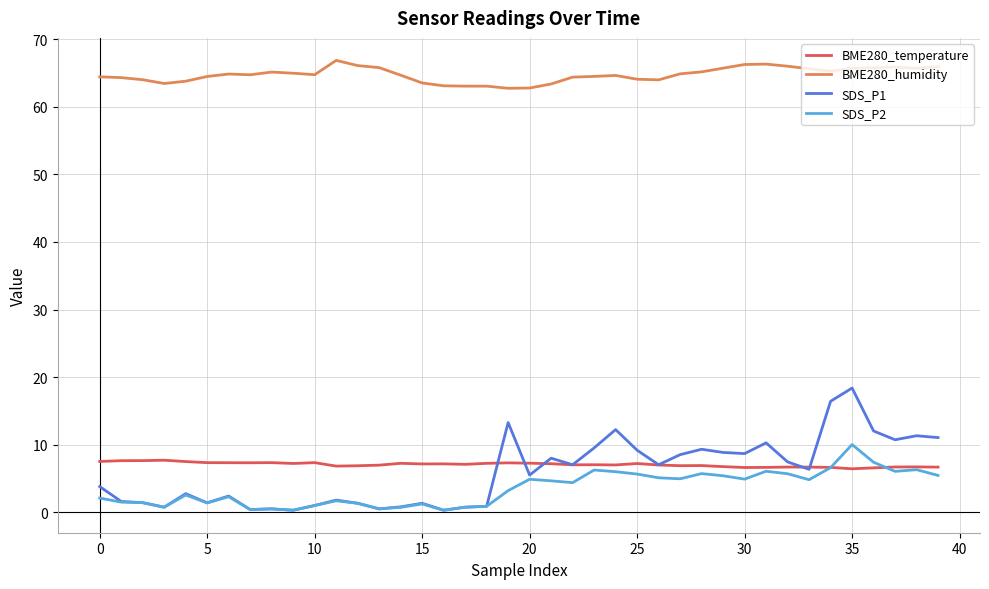

True or false: BME280_humidity and SDS_P2 intersect in this chart.

False